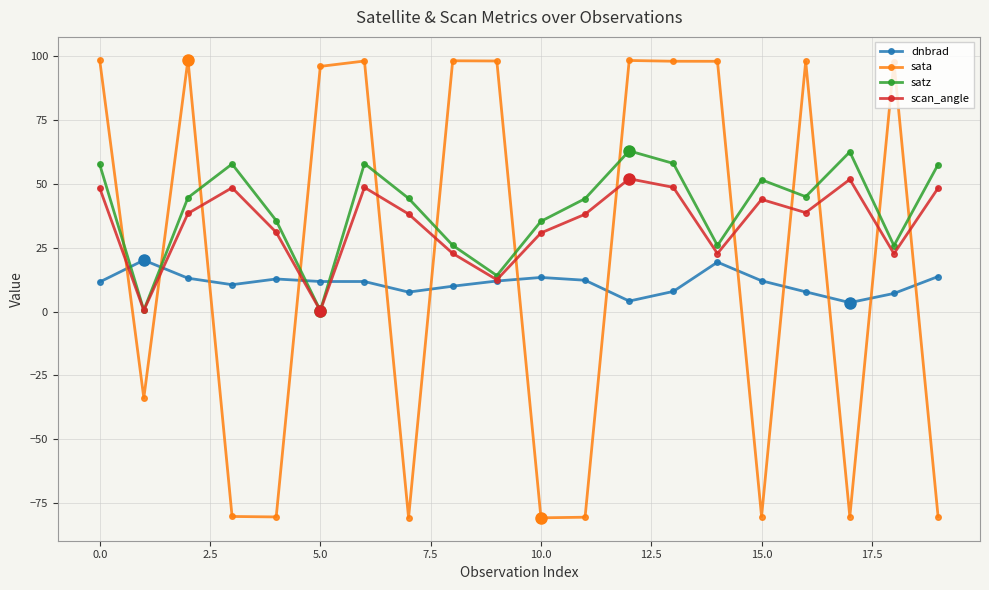

After their last crossing, which series has the higher values: sata or satz?

satz